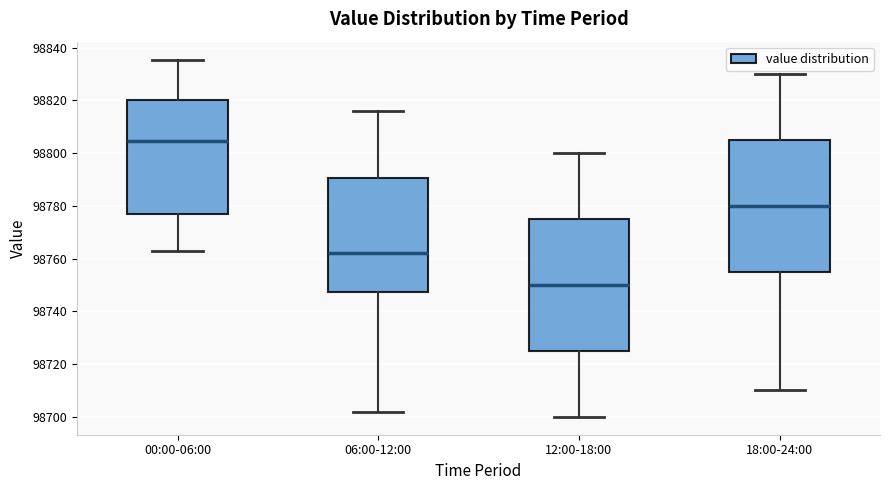

Reading left to right, read every box against the y-axis: the position of its median line, the range the box covers, and the ends of its whiskers. The values are not printed on the chart, so give them approximately, as read against the axis.

00:00-06:00: median 98804, box 98776 to 98820, whiskers 98762 to 98836
06:00-12:00: median 98762, box 98748 to 98790, whiskers 98702 to 98816
12:00-18:00: median 98750, box 98726 to 98776, whiskers 98700 to 98800
18:00-24:00: median 98780, box 98756 to 98806, whiskers 98710 to 98830